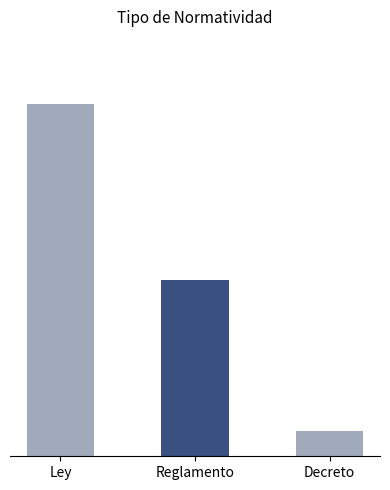

Reading left to right, extract all data points from this chart.

Ley=14	Reglamento=7	Decreto=1